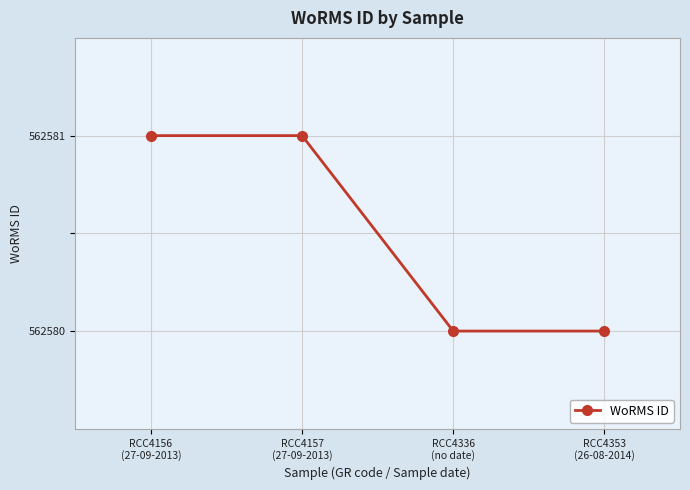

True or false: there are more than 1 points higher than both neighbors.

False